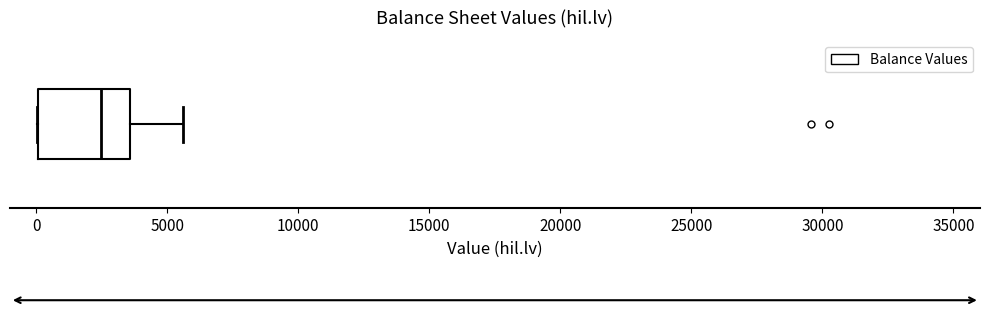

Read this box plot against the x-axis: the position of the median line, the range covered by the box, and the ends of both whiskers. The values are not printed on the chart, so give them approximately, as read against the axis.

median 2500, box 0 to 3500, whiskers 0 to 5500